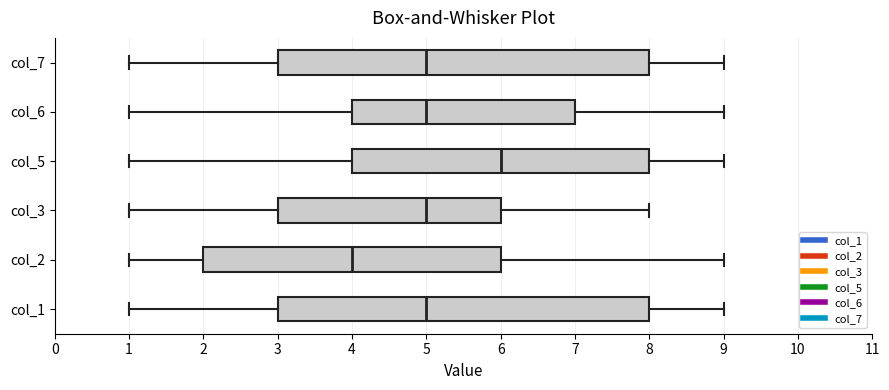

Reading bottom to top, read every box against the x-axis: the position of its median line, the range the box covers, and the ends of its whiskers. The values are not printed on the chart, so give them approximately, as read against the axis.

col_1: median 5, box 3 to 8, whiskers 1 to 9
col_2: median 4, box 2 to 6, whiskers 1 to 9
col_3: median 5, box 3 to 6, whiskers 1 to 8
col_5: median 6, box 4 to 8, whiskers 1 to 9
col_6: median 5, box 4 to 7, whiskers 1 to 9
col_7: median 5, box 3 to 8, whiskers 1 to 9